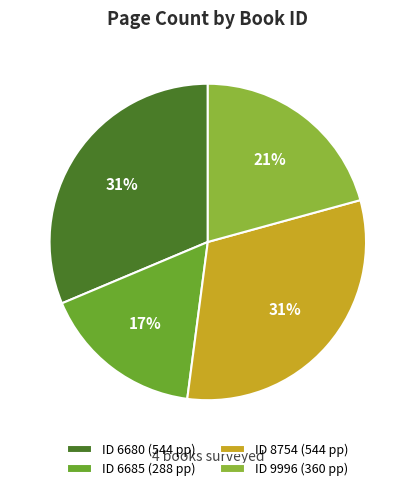

How many segments does this pie chart have?

4